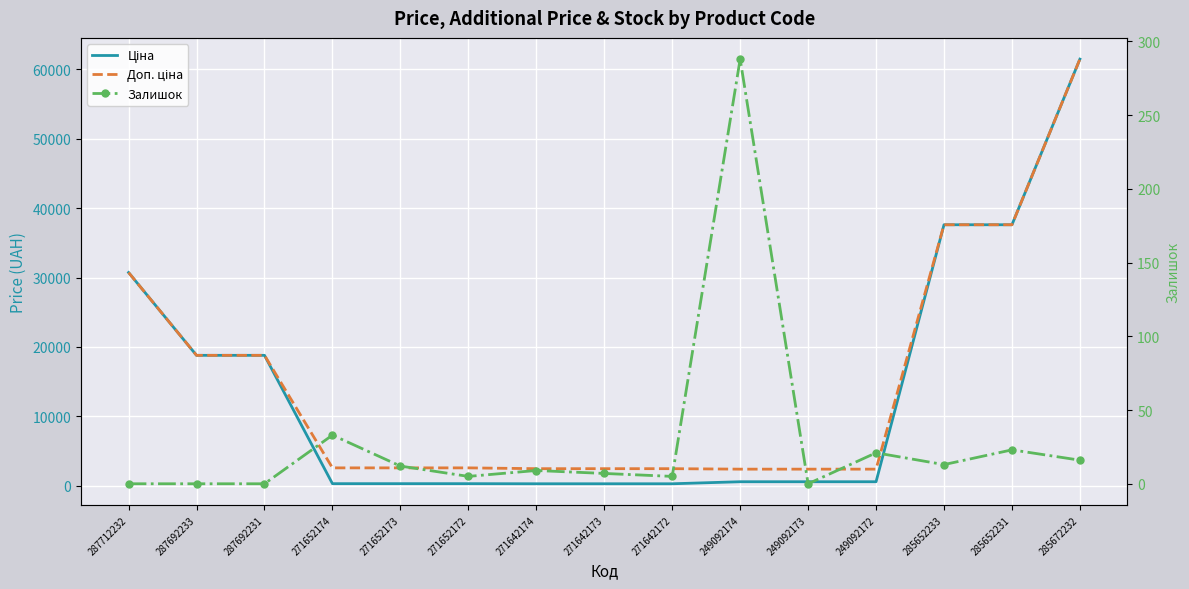

True or false: Ціна has a value of 796.1 at 249092173.

False